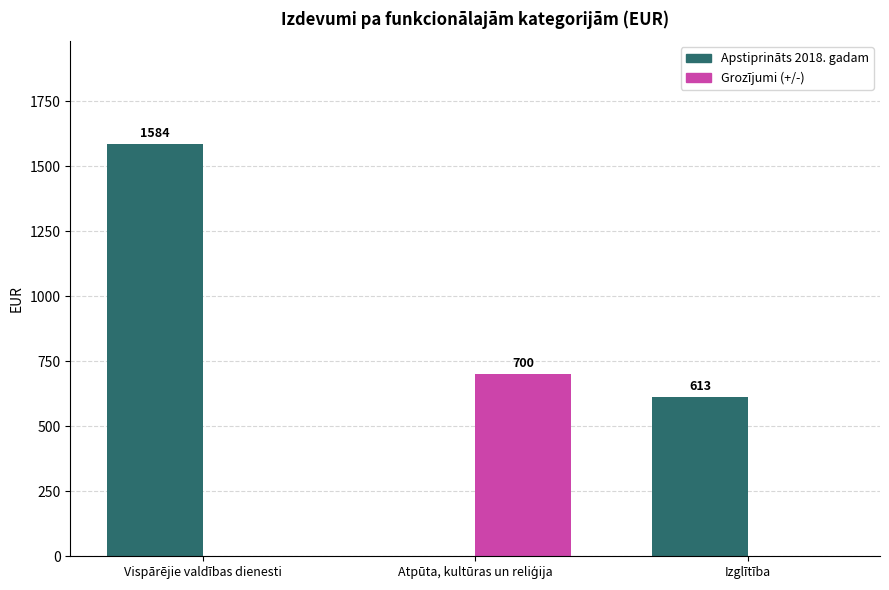

Which series has the largest total across all categories?

Apstiprināts 2018. gadam